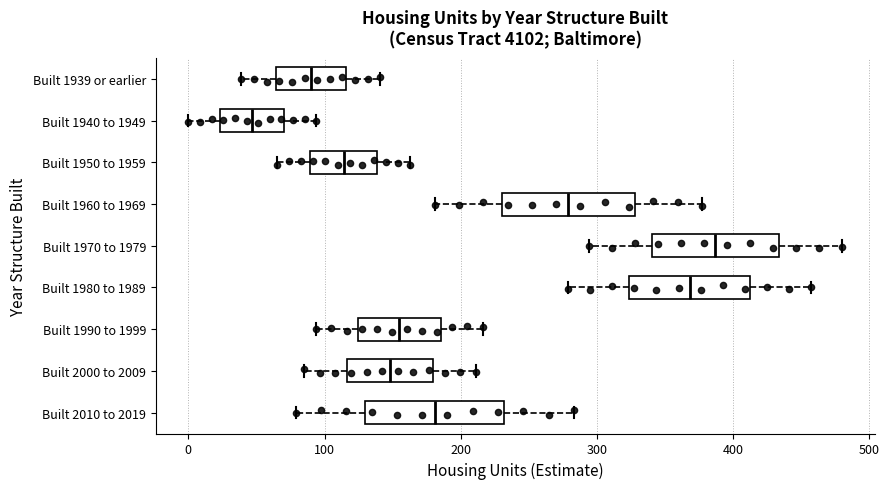

Reading bottom to top, read every box against the x-axis: the position of its median line, the range the box covers, and the ends of its whiskers. The values are not printed on the chart, so give them approximately, as read against the axis.

Built 2010 to 2019: median 180, box 130 to 230, whiskers 80 to 280
Built 2000 to 2009: median 150, box 120 to 180, whiskers 90 to 210
Built 1990 to 1999: median 160, box 120 to 190, whiskers 90 to 220
Built 1980 to 1989: median 370, box 320 to 410, whiskers 280 to 460
Built 1970 to 1979: median 390, box 340 to 430, whiskers 290 to 480
Built 1960 to 1969: median 280, box 230 to 330, whiskers 180 to 380
Built 1950 to 1959: median 110, box 90 to 140, whiskers 70 to 160
Built 1940 to 1949: median 50, box 20 to 70, whiskers 0 to 90
Built 1939 or earlier: median 90, box 60 to 120, whiskers 40 to 140